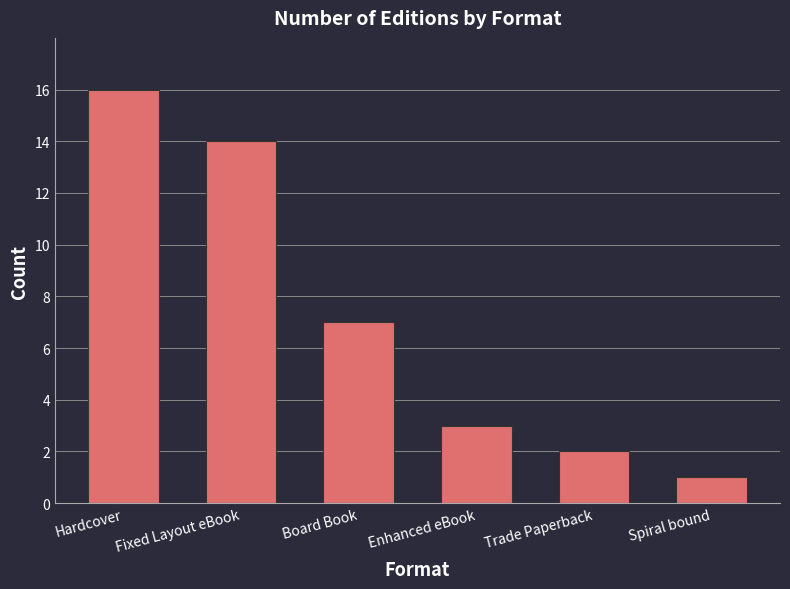

What is the difference between the values at Trade Paperback and Board Book?

5